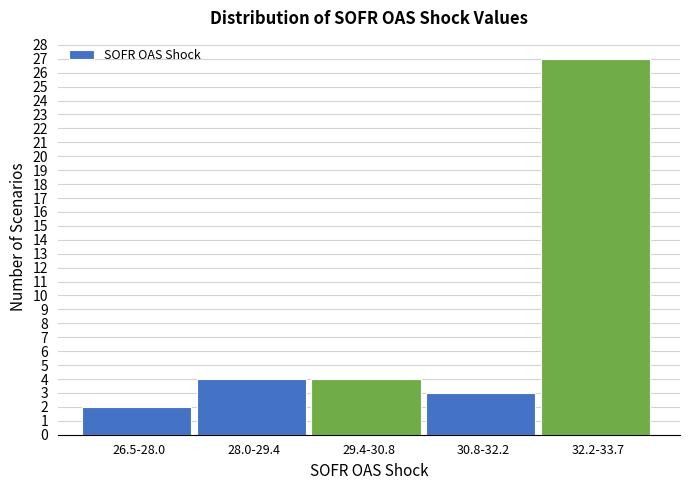

Reading left to right, extract all data points from this chart.

26.5-28.0=2	28.0-29.4=4	29.4-30.8=4	30.8-32.2=3	32.2-33.7=27